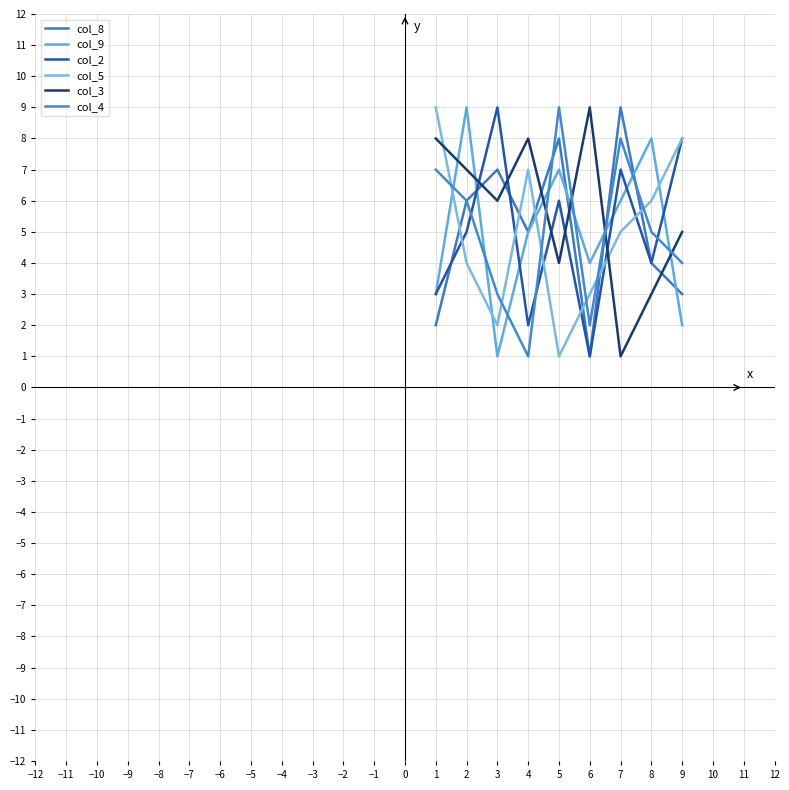

How many intersections are there between col_2 and col_4?

3